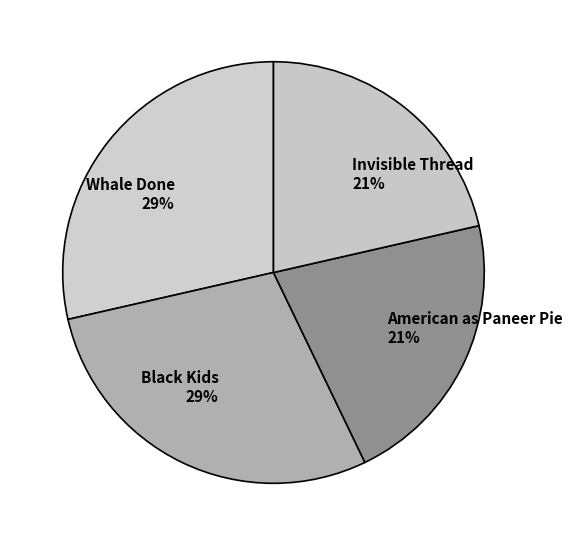

Which has a higher value, Whale Done or American as Paneer Pie?

Whale Done